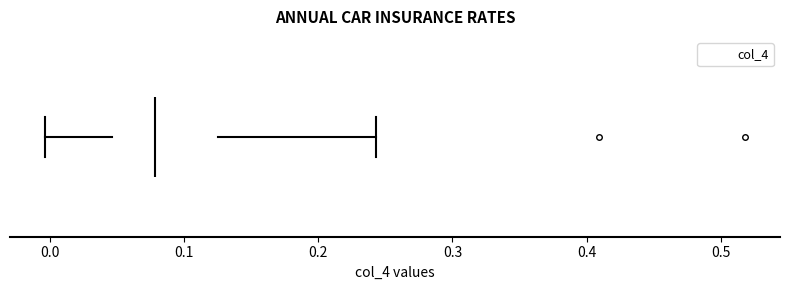

Transcribe this box plot: give where the median line is, the range the box spans, and where the two whiskers end, as read against the x-axis. The values are not printed on the chart, so give them approximately, as read against the axis.

median 0.08, box 0.05 to 0.13, whiskers 0.00 to 0.24